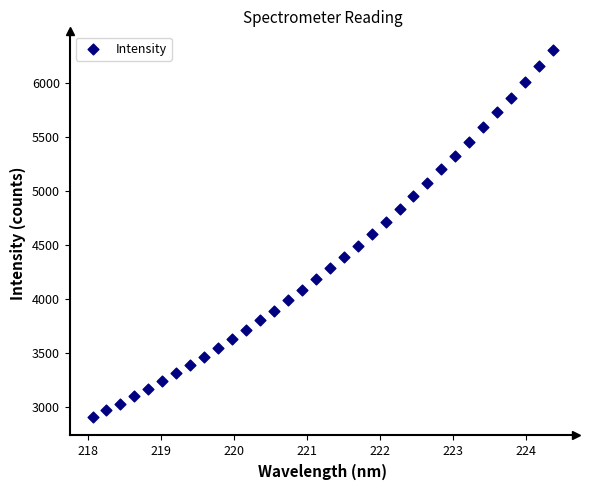

What is the range of Y values (max minus min)?

3400.4